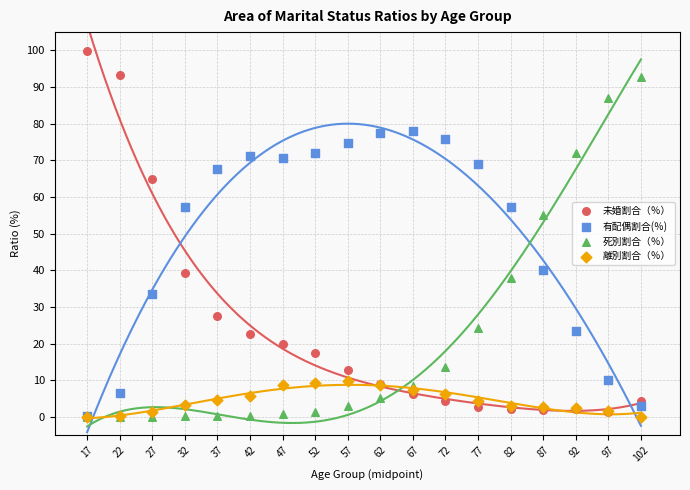

Across all series, what Y value is closest to 49?

55.1